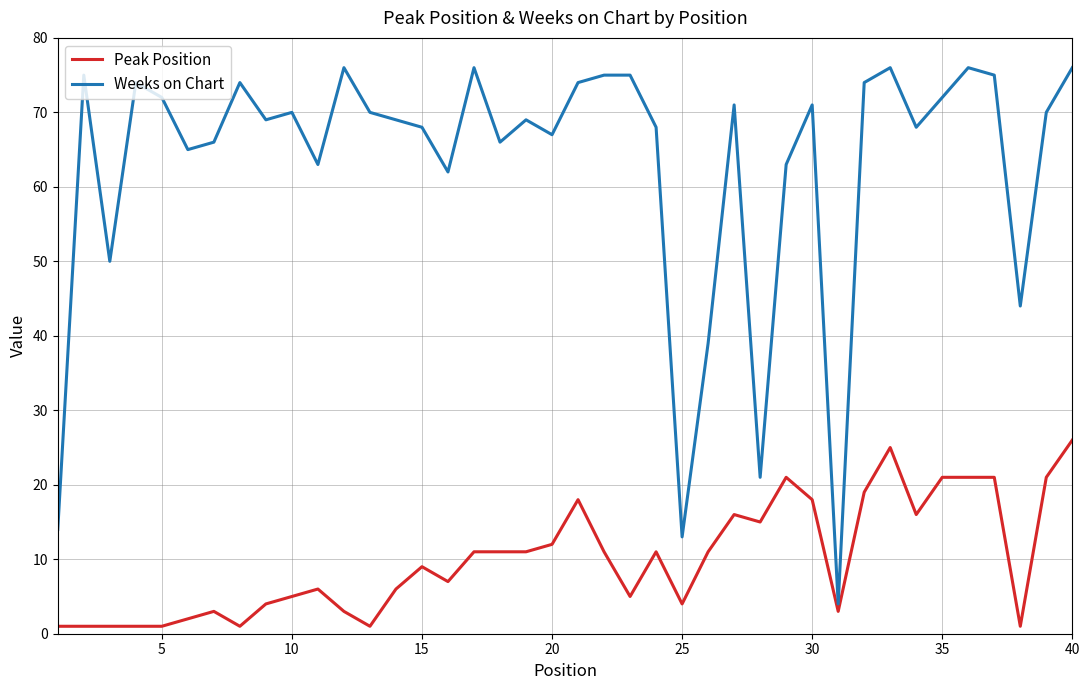

True or false: Weeks on Chart and Peak Position intersect in this chart.

False